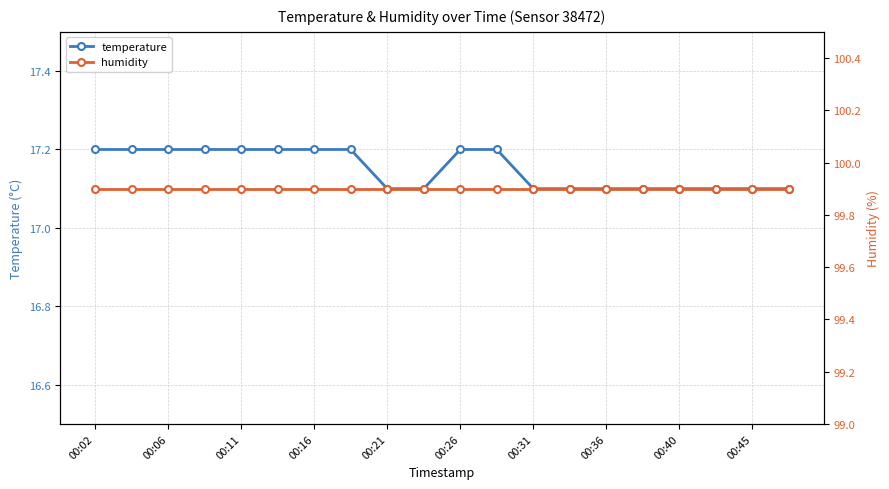

What is the minimum value for temperature?

17.1